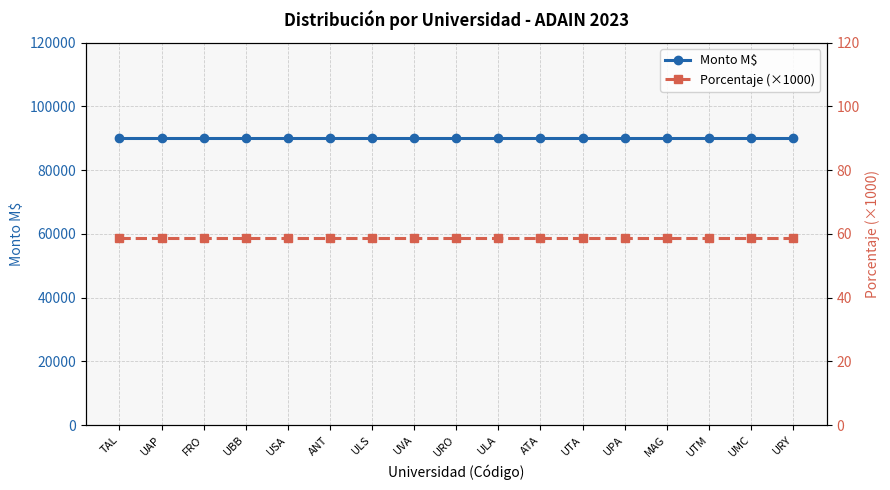

At which label does Monto M$ reach its peak?

TAL